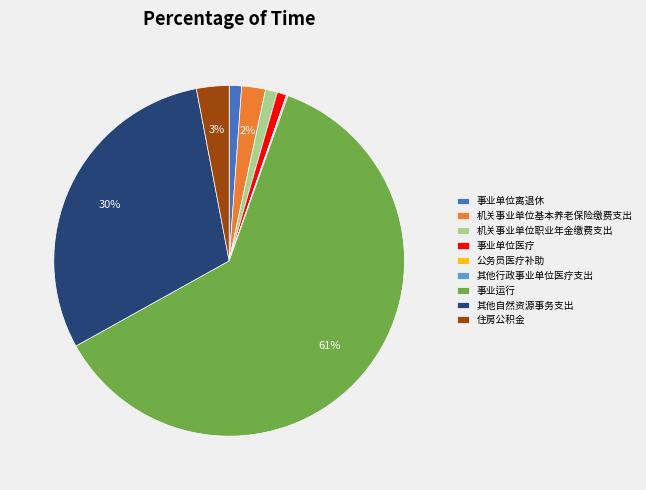

To the nearest percent, what is the combined percentage of 其他自然资源事务支出 and 事业单位离退休?

31%